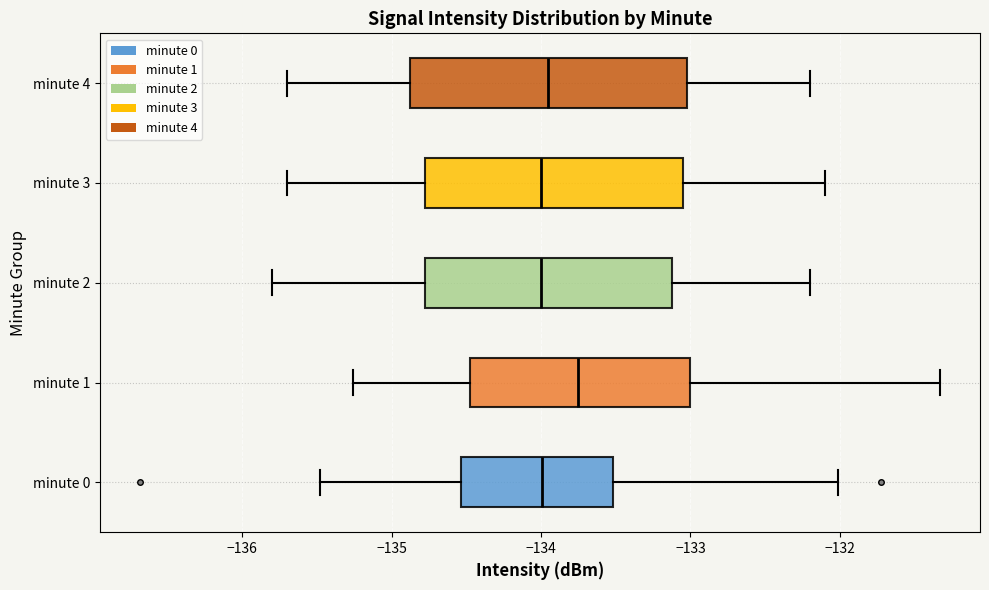

Reading bottom to top, read every box against the x-axis: the position of its median line, the range the box covers, and the ends of its whiskers. The values are not printed on the chart, so give them approximately, as read against the axis.

minute 0: median -134.0, box -134.5 to -133.5, whiskers -135.5 to -132.0
minute 1: median -133.7, box -134.5 to -133.0, whiskers -135.3 to -131.3
minute 2: median -134.0, box -134.8 to -133.1, whiskers -135.8 to -132.2
minute 3: median -134.0, box -134.8 to -133.0, whiskers -135.7 to -132.1
minute 4: median -133.9, box -134.9 to -133.0, whiskers -135.7 to -132.2